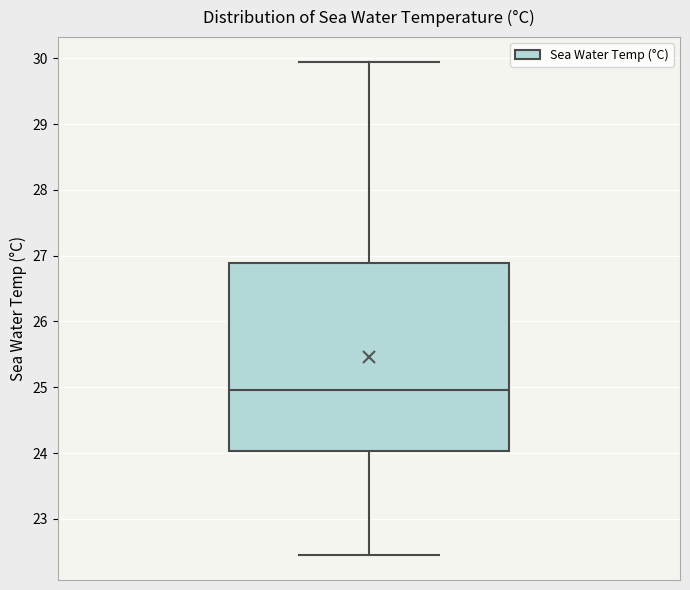

Read this box plot against the y-axis: the position of the median line, the range covered by the box, and the ends of both whiskers. The values are not printed on the chart, so give them approximately, as read against the axis.

median 25.0, box 24.0 to 26.9, whiskers 22.4 to 29.9